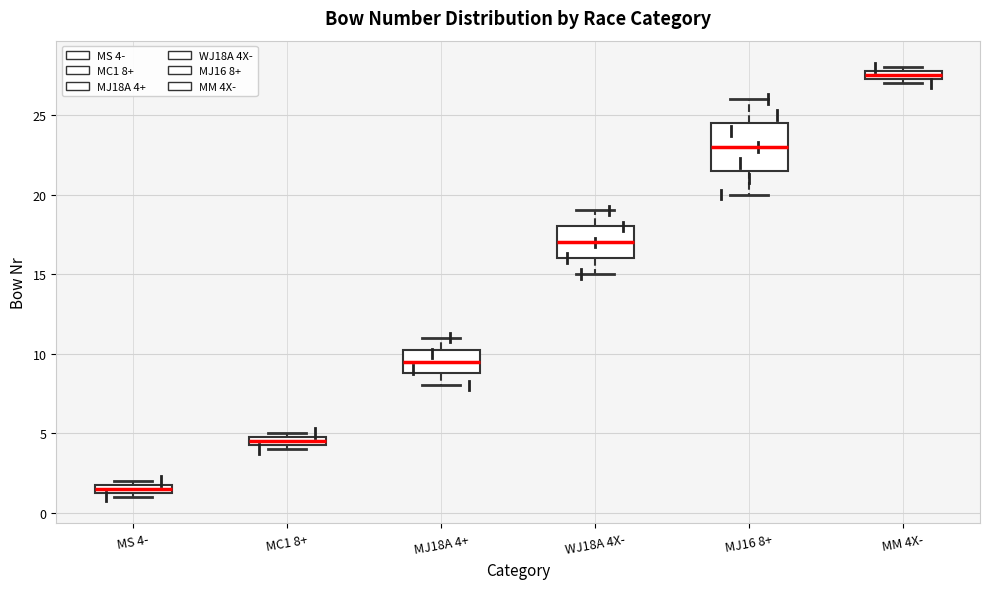

Which box's median line is the lowest?

MS 4-